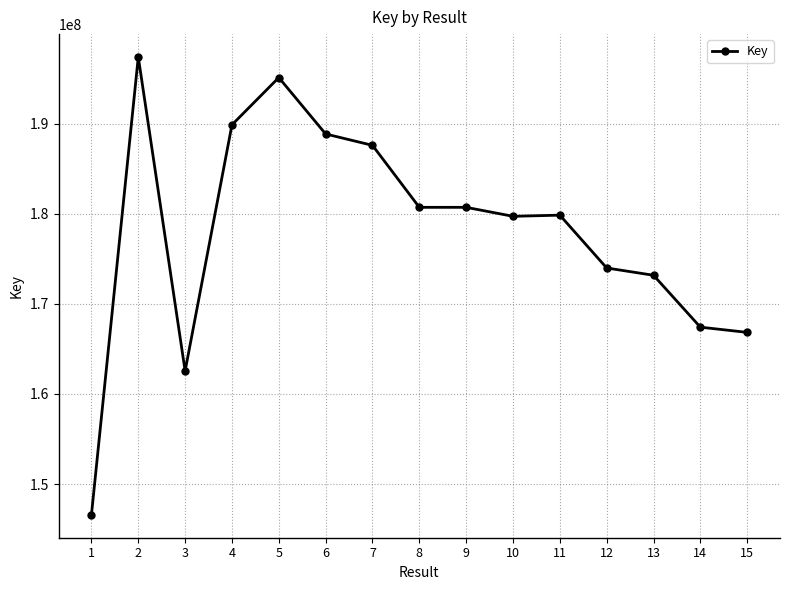

The value at 5 is 104124331. True or false?

False